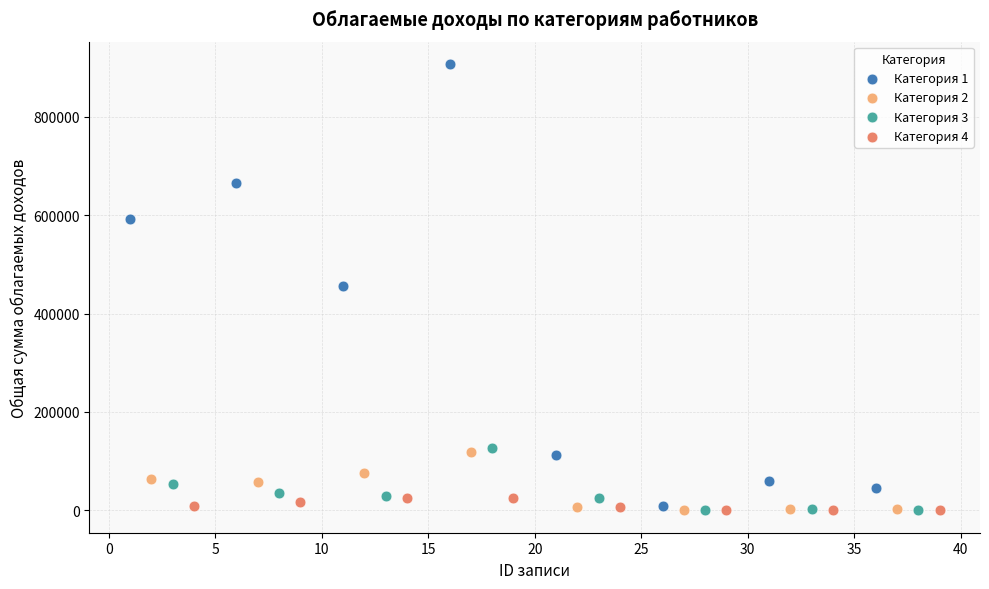

Which series contains the highest Y value?

Категория 1